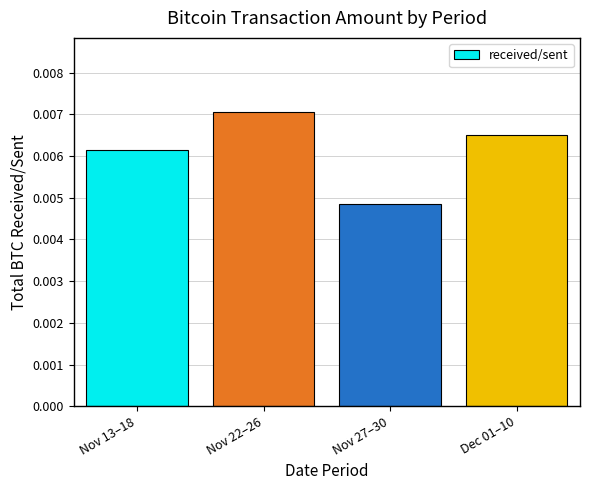

Count the number of data series in this chart.

1